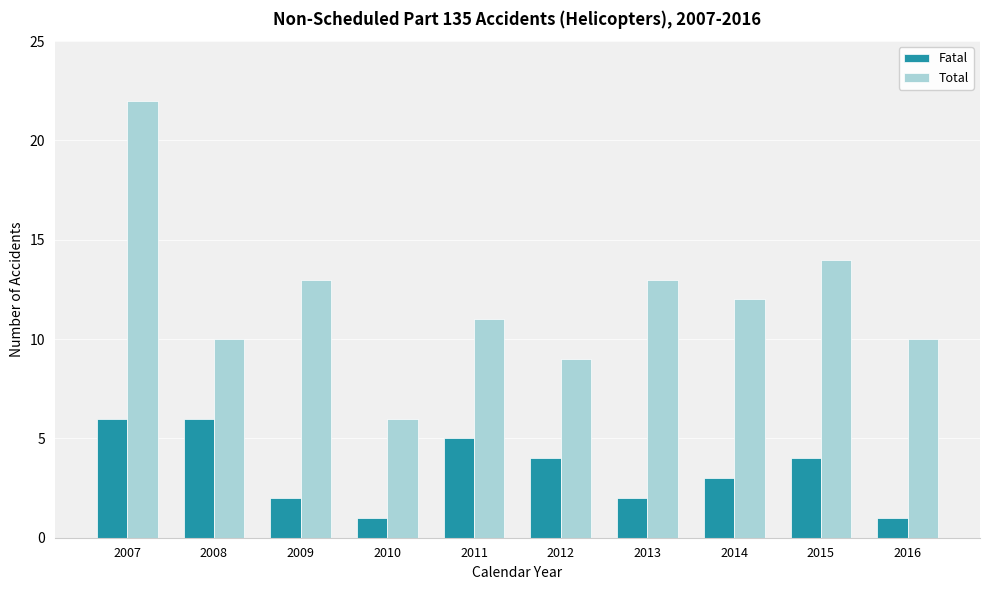

What is the difference between the Fatal values at 2014 and 2008?

3